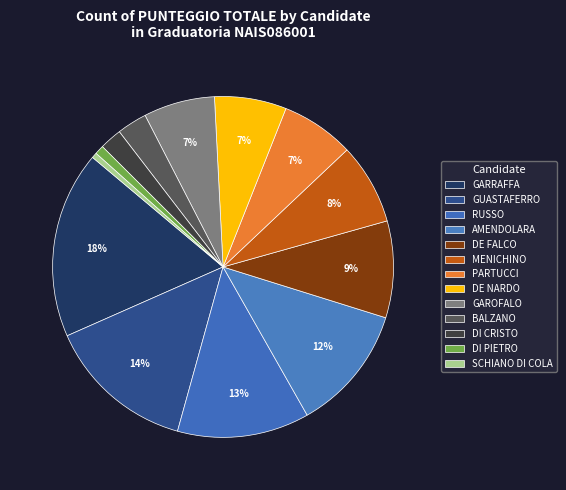

Rank the categories by value from highest to lowest.

GARRAFFA, GUASTAFERRO, RUSSO, AMENDOLARA, DE FALCO, MENICHINO, PARTUCCI, DE NARDO, GAROFALO, BALZANO, DI CRISTO, DI PIETRO, SCHIANO DI COLA